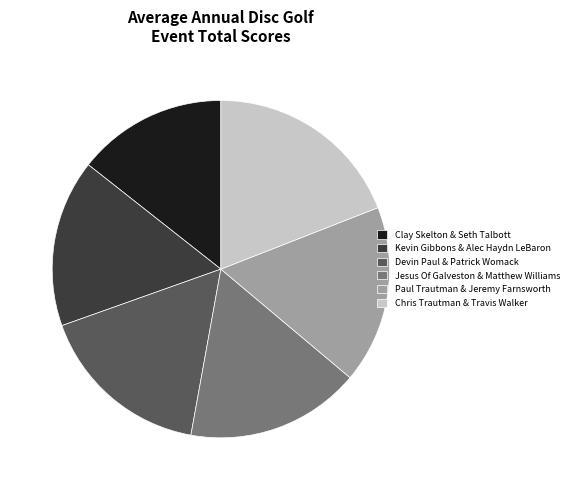

Is the sum of Devin Paul & Patrick Womack and Chris Trautman & Travis Walker greater than half?

No